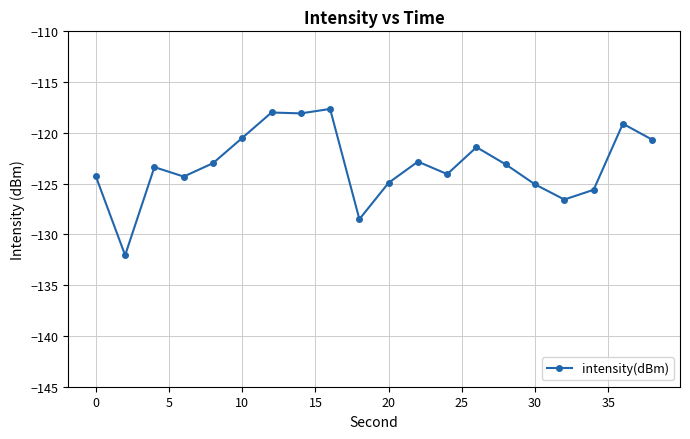

What is the maximum value shown in the chart?

-117.6